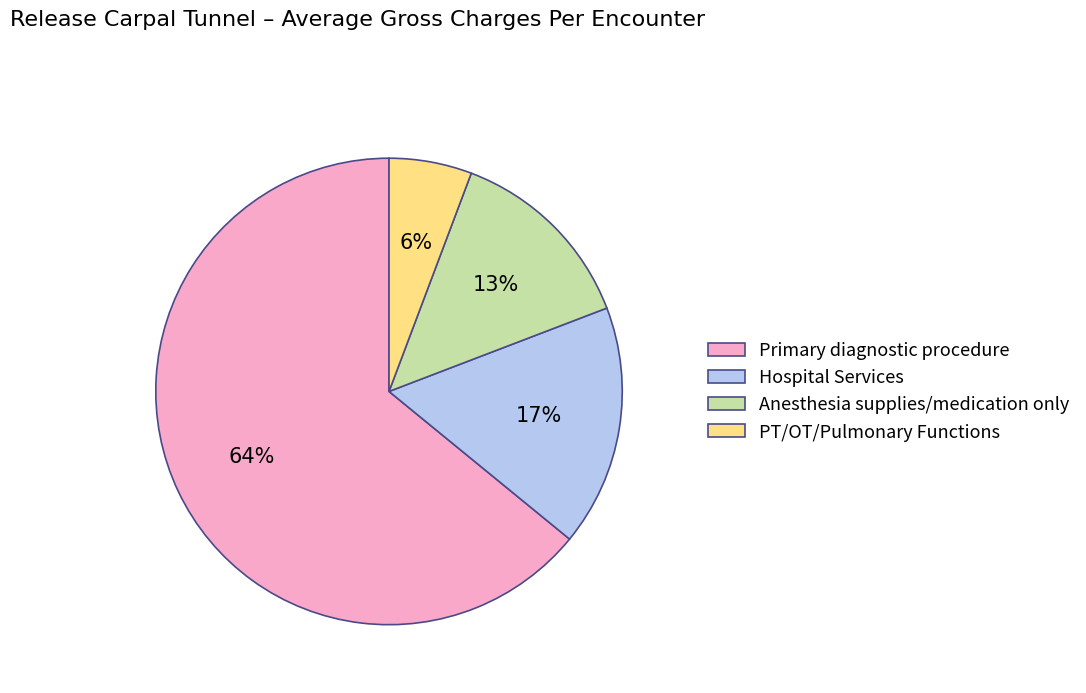

To the nearest percent, what percentage of the pie is Hospital Services?

17%